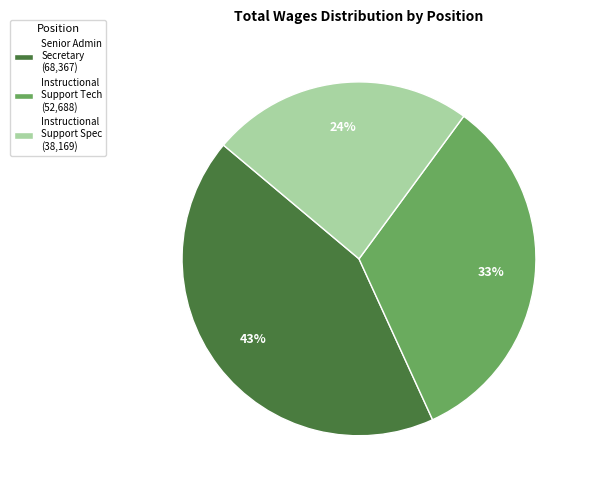

How many segments does this pie chart have?

3